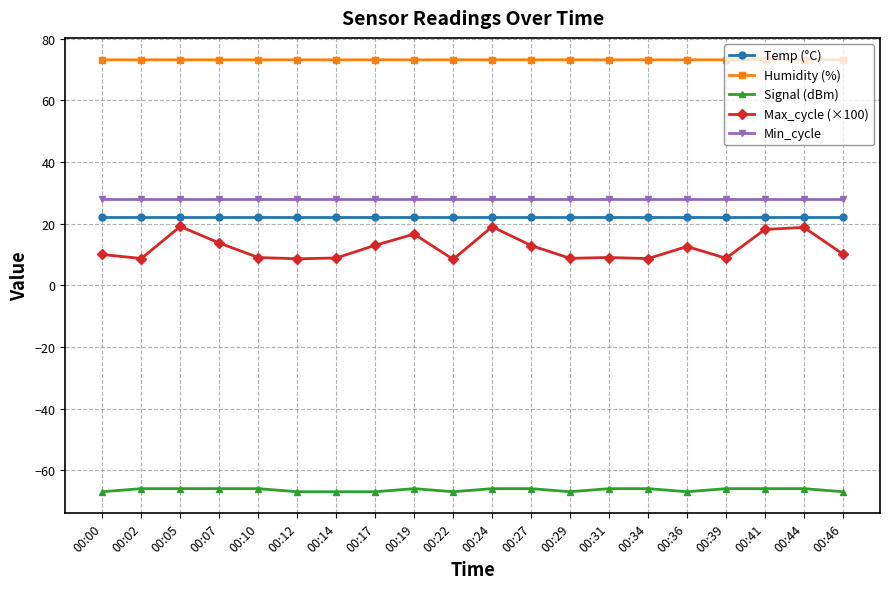

What are all the series names shown in the legend?

Temp (°C), Humidity (%), Signal (dBm), Max_cycle (×100), Min_cycle